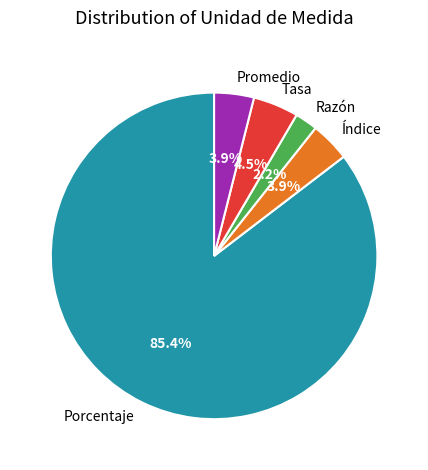

Which category has the biggest portion of the pie?

Porcentaje